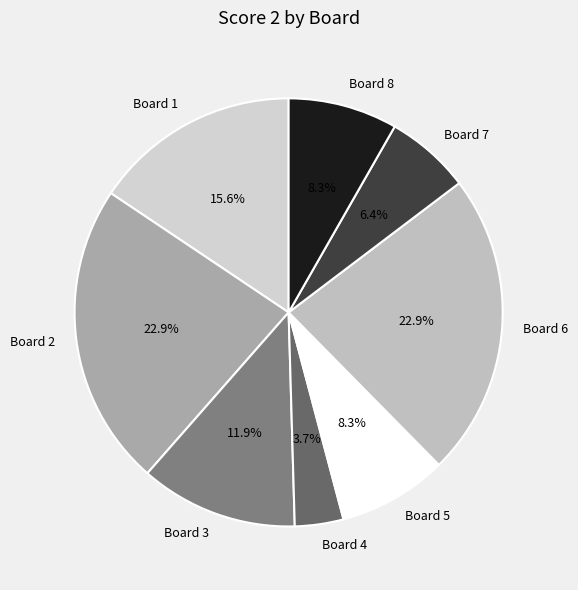

The Board 4 slice represents 11% of the pie. True or false?

False